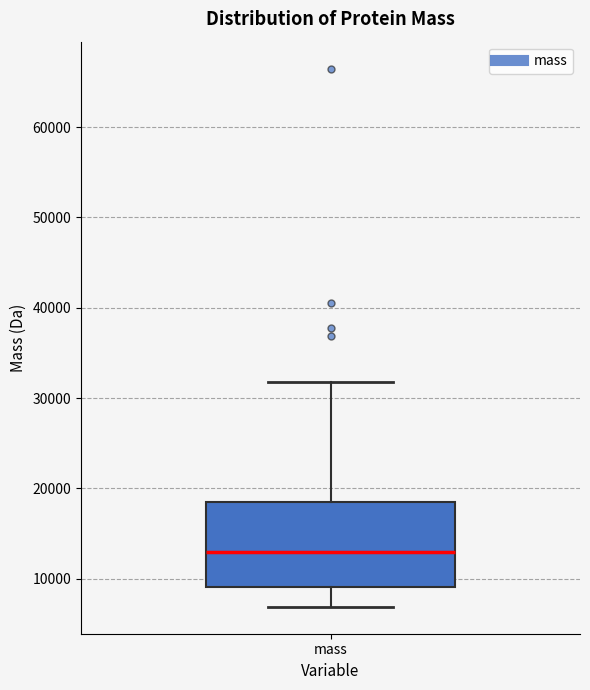

Read this box plot against the y-axis: the position of the median line, the range covered by the box, and the ends of both whiskers. The values are not printed on the chart, so give them approximately, as read against the axis.

median 13000, box 9000 to 18000, whiskers 7000 to 32000